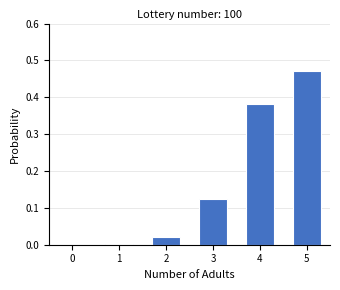

What is the sum of all values?

1.0